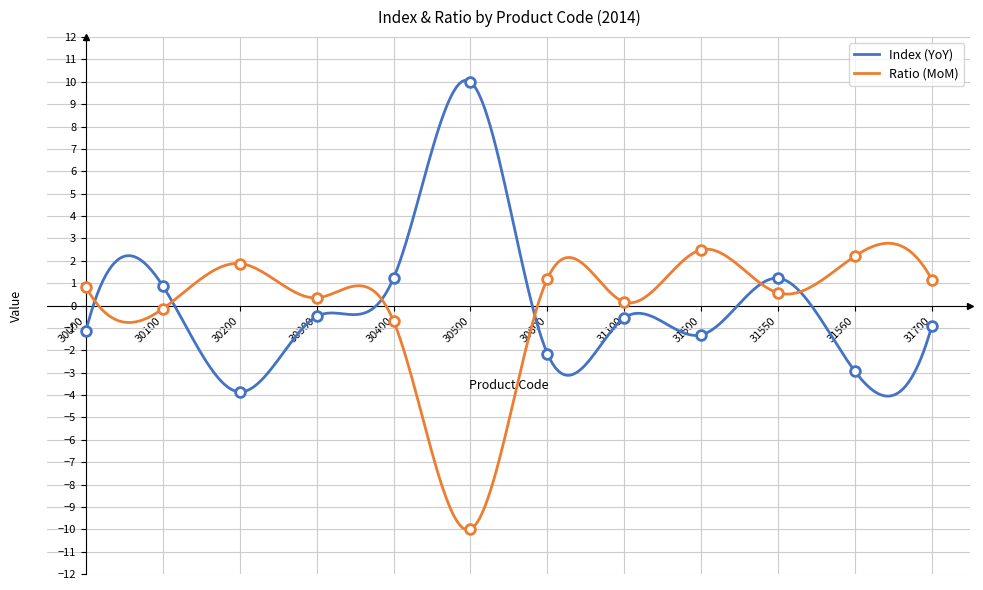

Where does the Ratio (MoM) series first go above 0?

30000